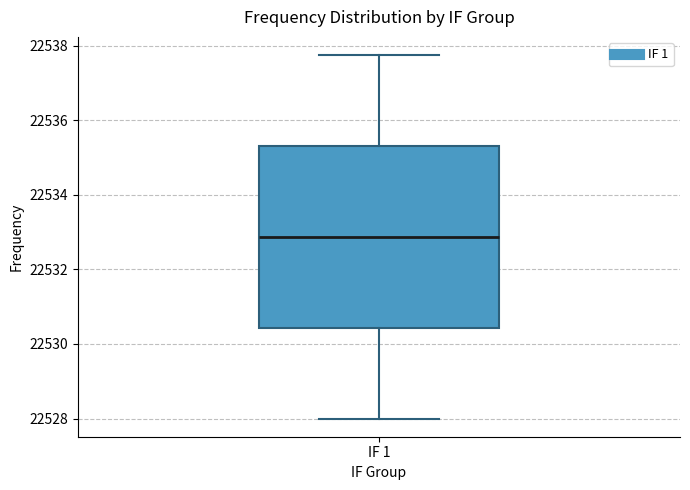

Read this box plot against the y-axis: the position of the median line, the range covered by the box, and the ends of both whiskers. The values are not printed on the chart, so give them approximately, as read against the axis.

median 22532.8, box 22530.4 to 22535.4, whiskers 22528.0 to 22537.8